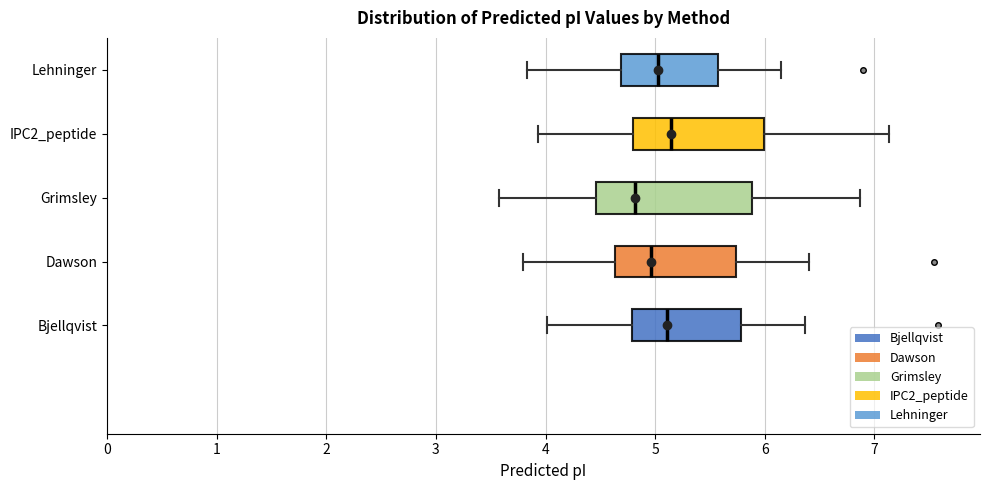

Where is the left edge of the box for Grimsley on the x-axis? The values are not printed on the chart, so give them approximately, as read against the axis.

4.5